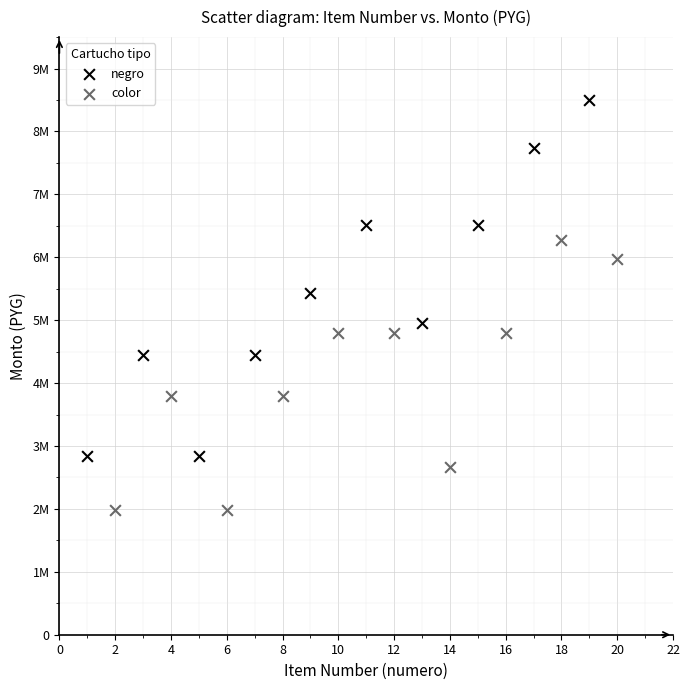

Which series has the widest spread of Y values?

negro